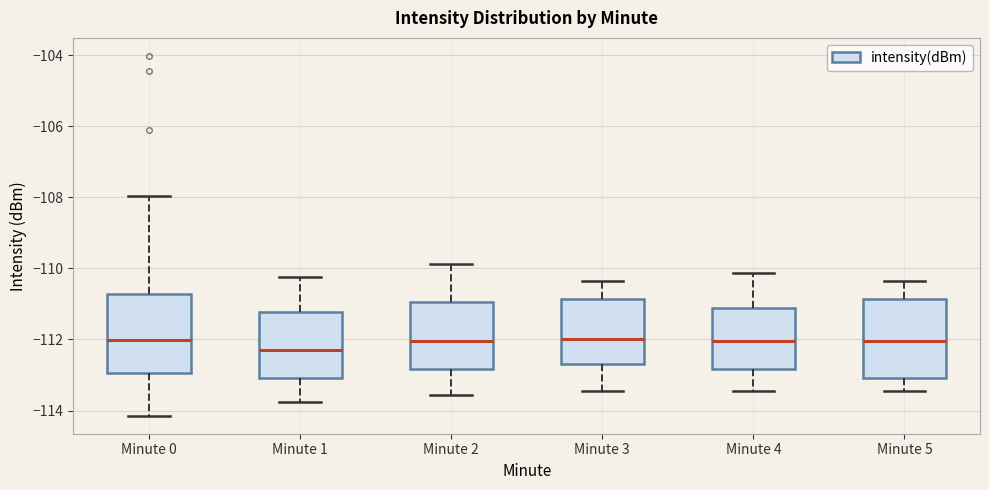

Where is the lower edge of the box for Minute 3 on the y-axis? The values are not printed on the chart, so give them approximately, as read against the axis.

-112.6